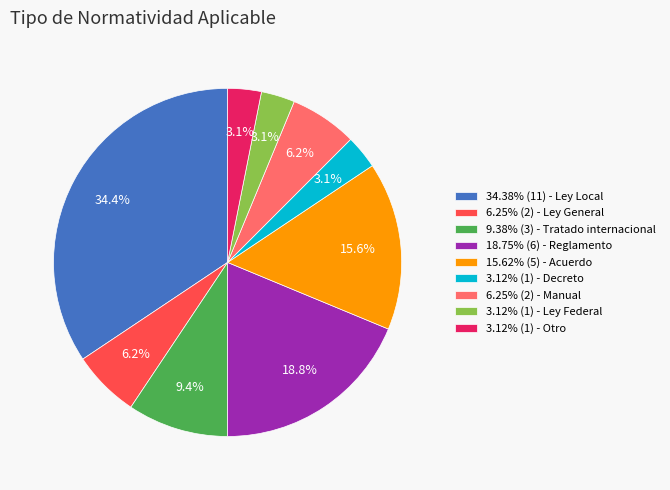

Is there any slice that represents more than half of the pie?

No